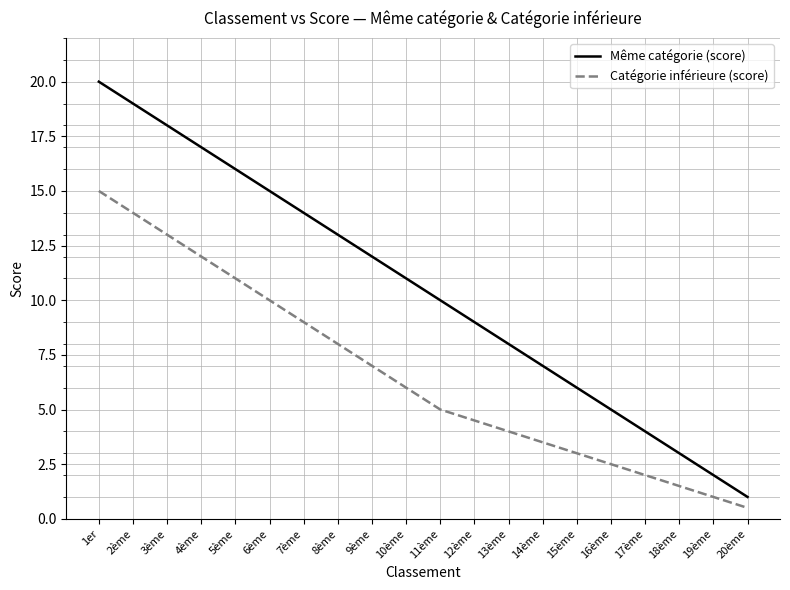

Where does the Catégorie inférieure (score) series first go above 6?

1er